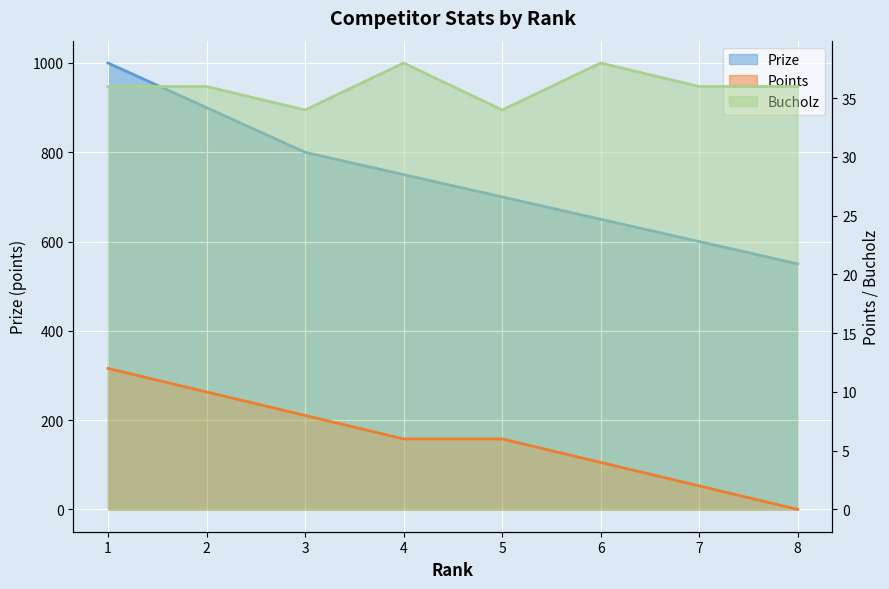

At which label does Bucholz first exceed 36?

4